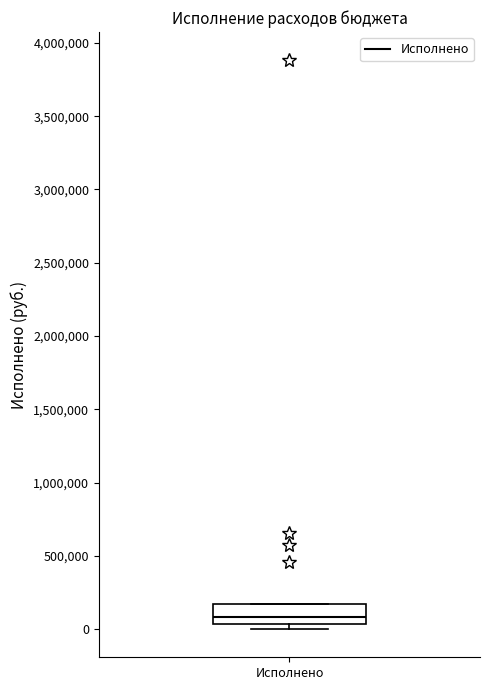

Read this box plot against the y-axis: the position of the median line, the range covered by the box, and the ends of both whiskers. The values are not printed on the chart, so give them approximately, as read against the axis.

median 100000, box 50000 to 150000, whiskers 0 to 150000